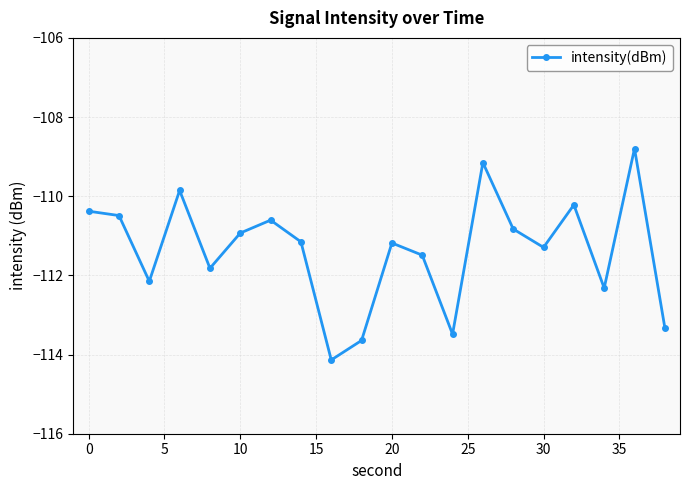

What is the greatest value displayed?

-108.8